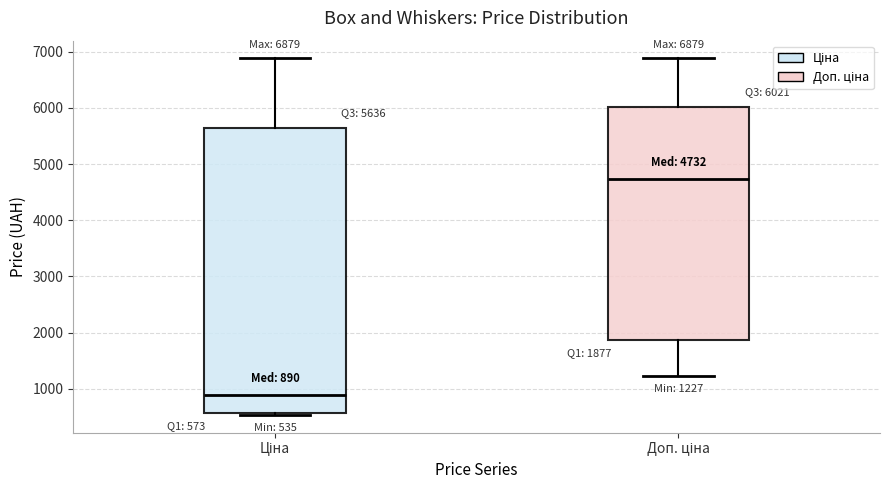

Which box's median line is the lowest?

Ціна